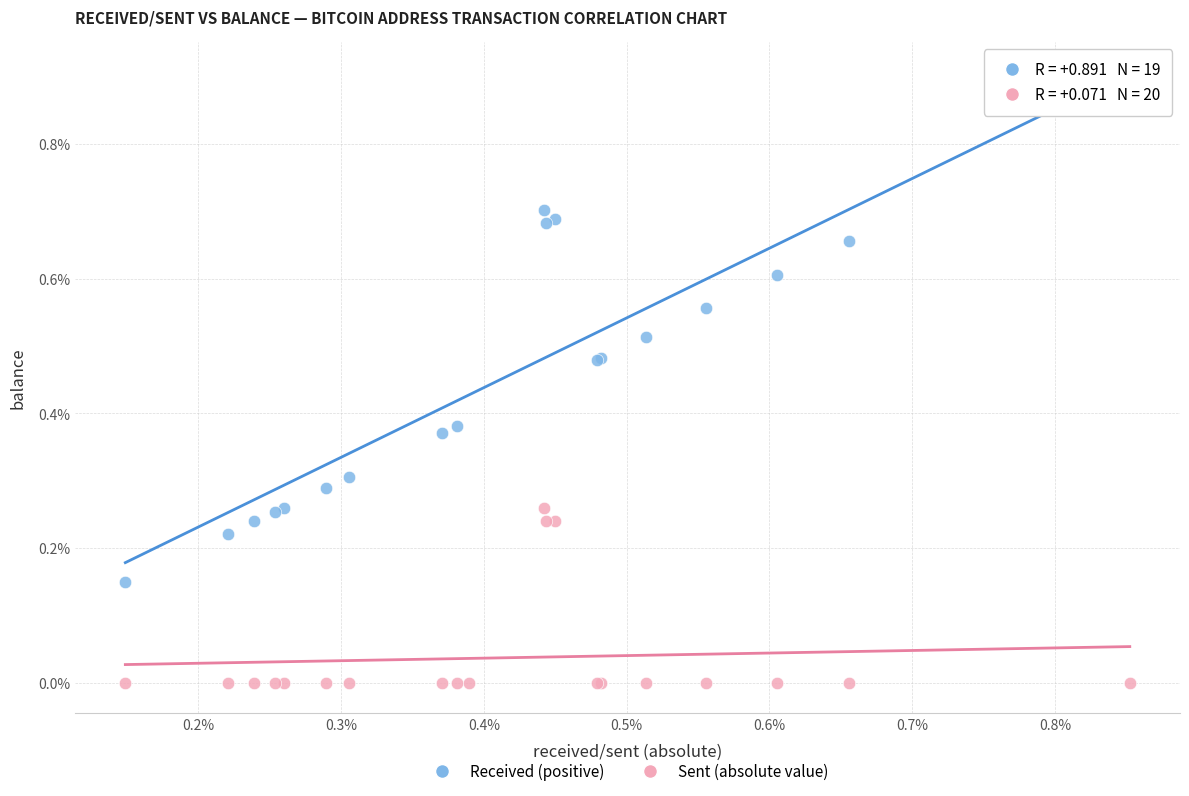

What are all the series names shown in the legend?

Received (positive), Sent (absolute value)